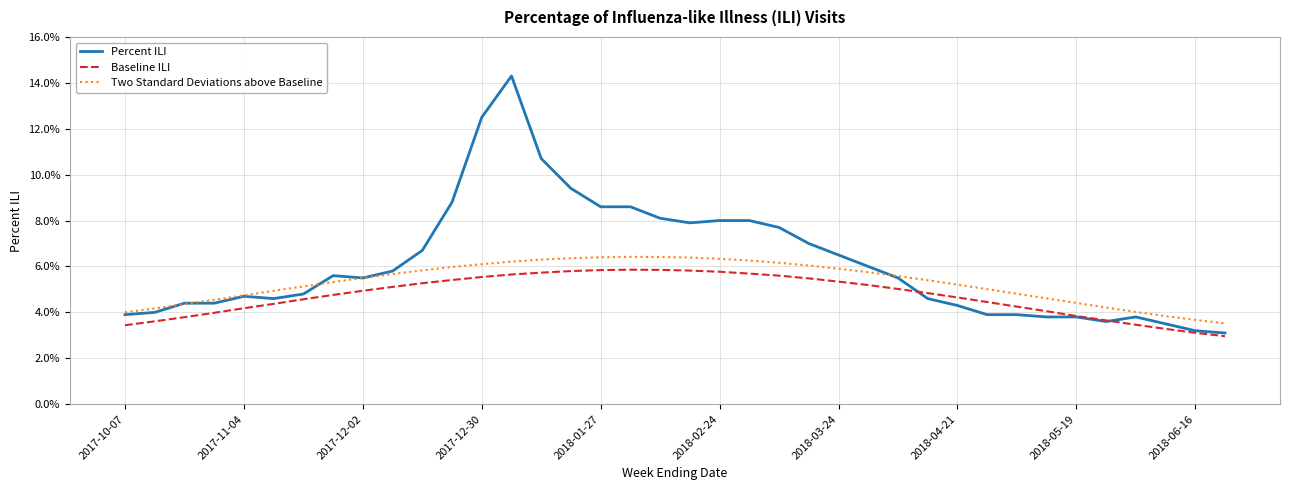

Does the chart display data point markers on the line(s)?

No